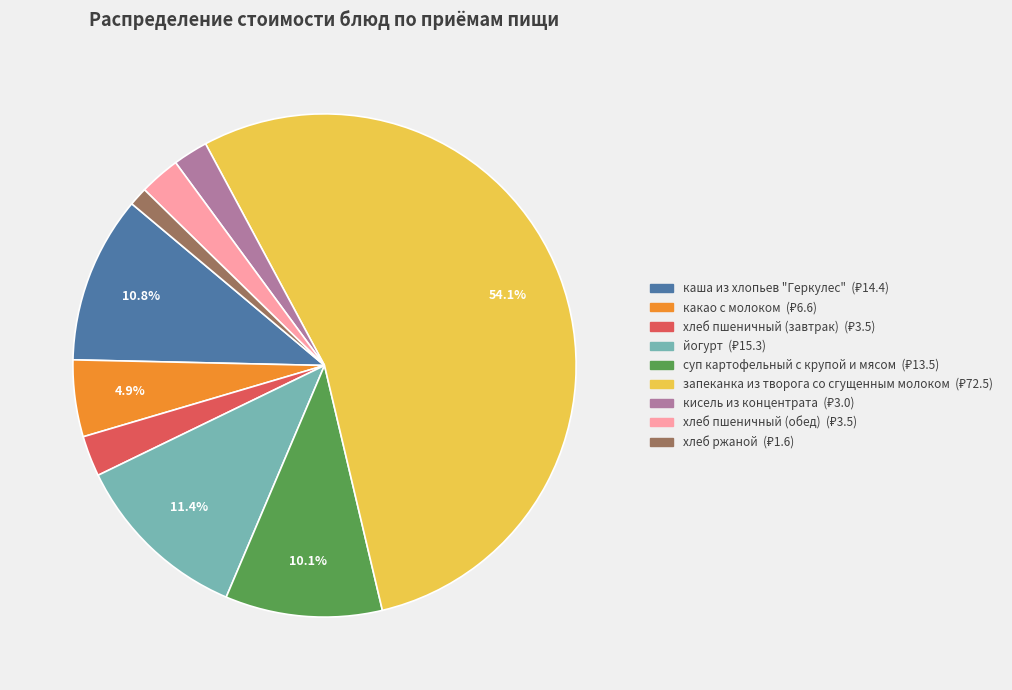

What is the majority slice?

запеканка из творога со сгущенным молоком